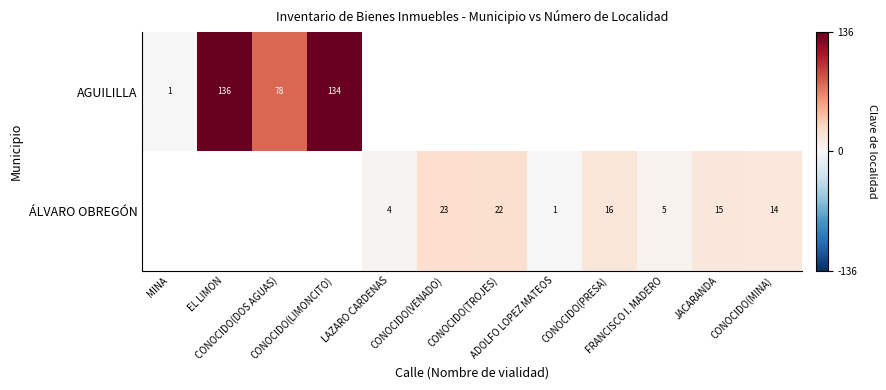

Rank the series by their average value, from highest to lowest.

AGUILILLA, ÁLVARO OBREGÓN